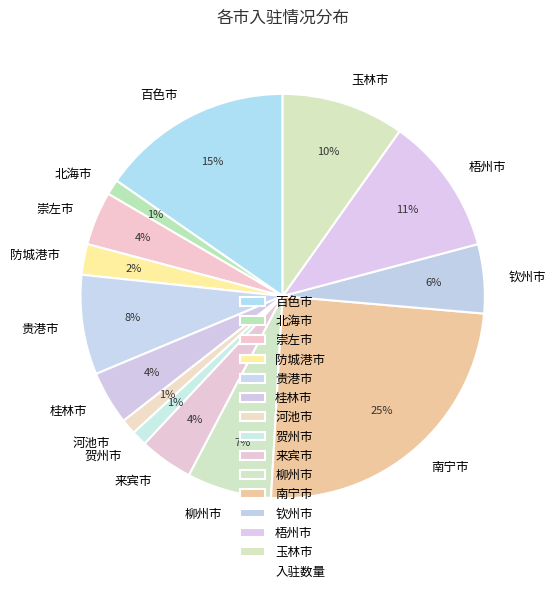

To the nearest percent, what is the average slice percentage?

7%